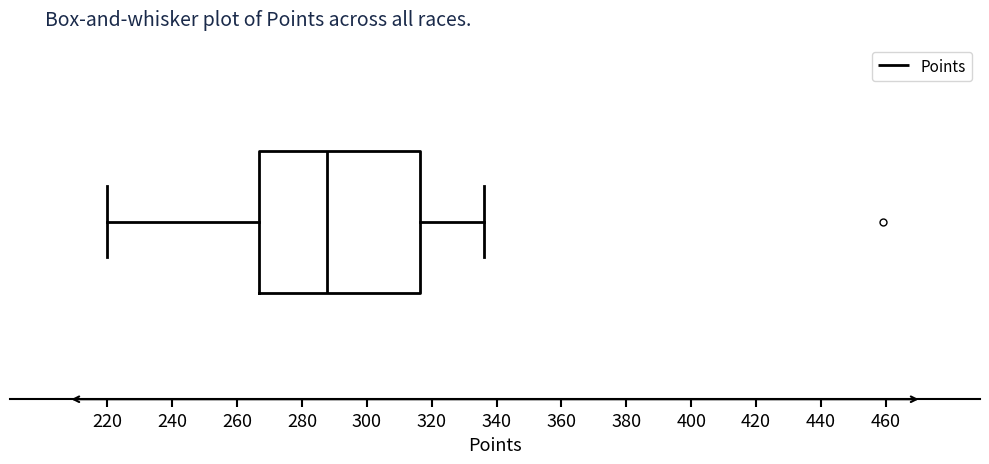

Where does the left whisker of the box end on the x-axis? The values are not printed on the chart, so give them approximately, as read against the axis.

220